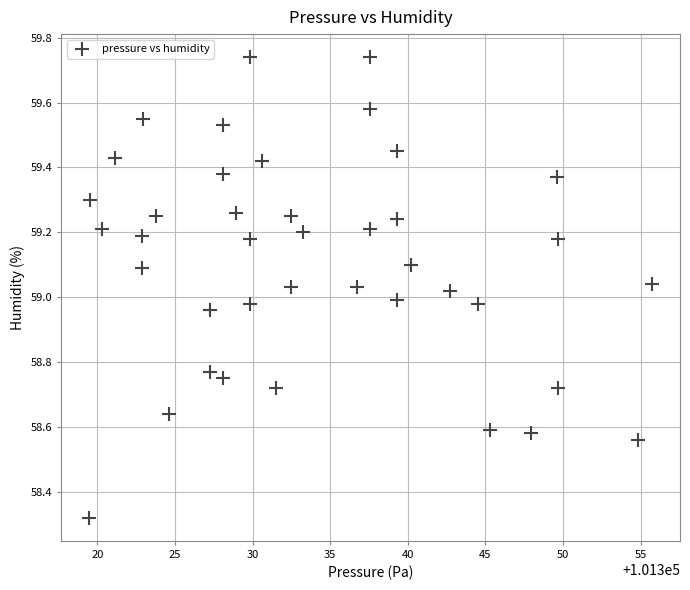

What is the range of Y values (max minus min)?

1.4